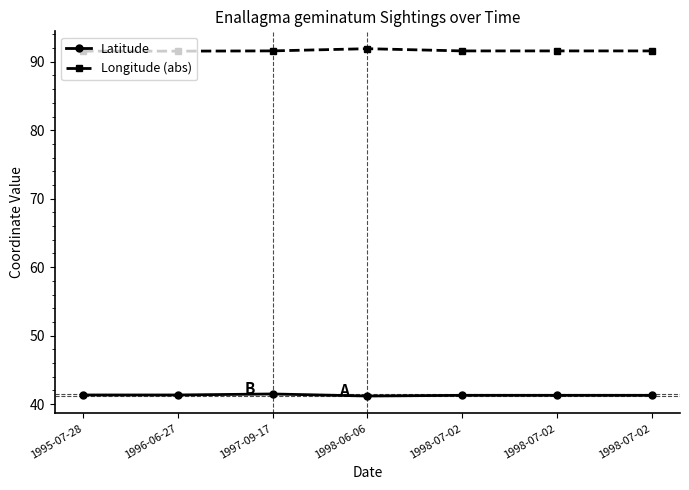

Which series has the largest range (max minus min)?

Longitude (abs)